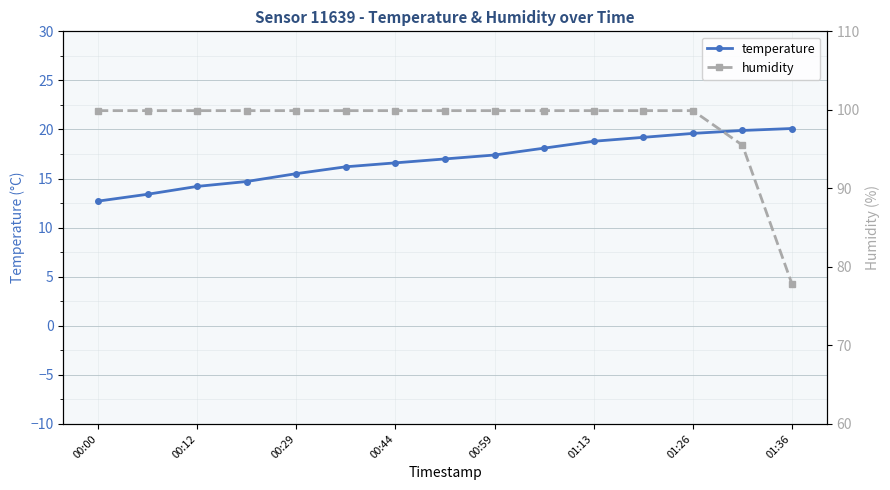

Which series has the largest range (max minus min)?

humidity